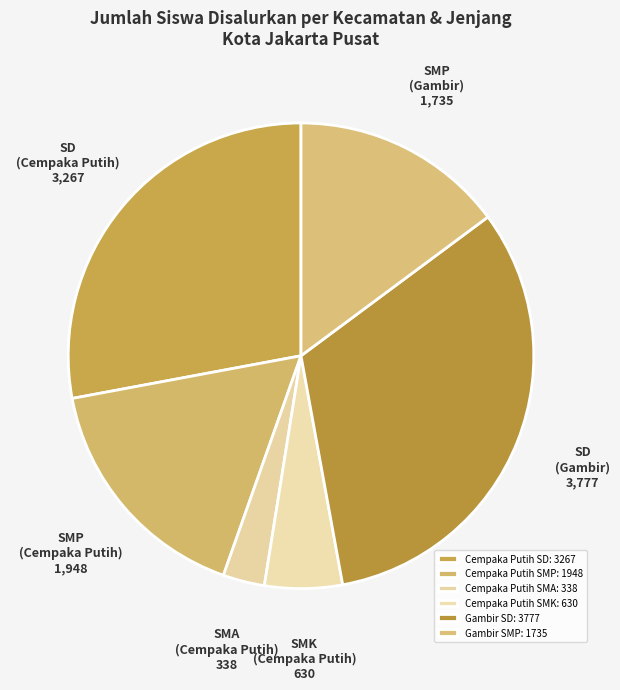

How many segments does this pie chart have?

6